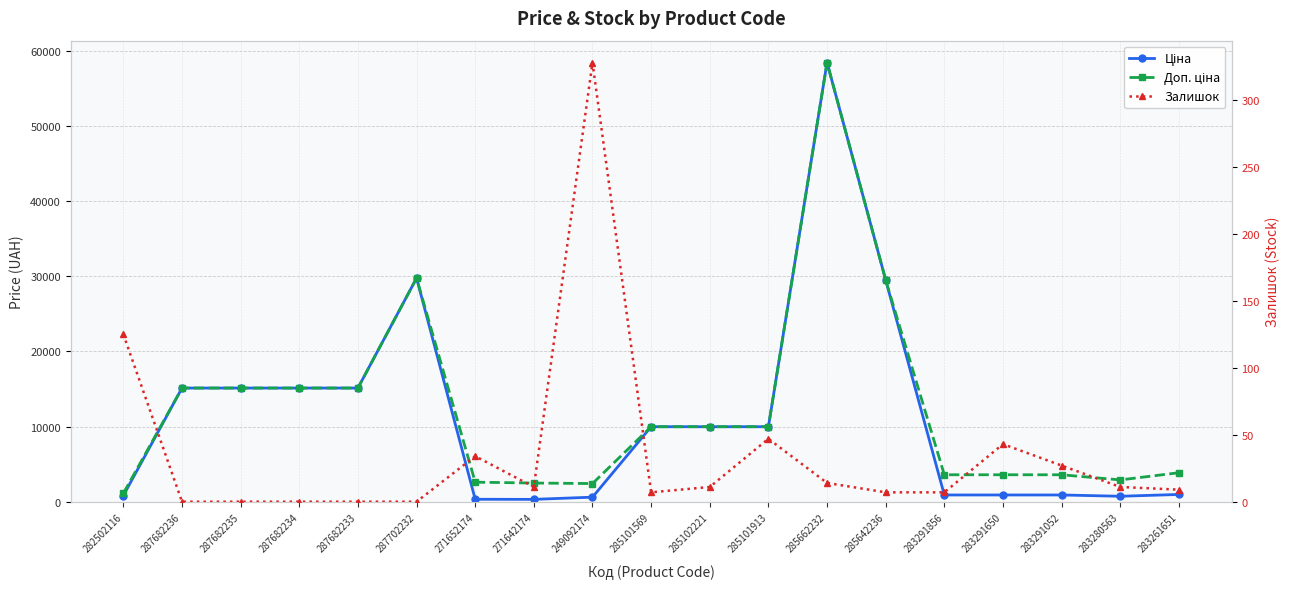

Reading left to right, list all the values displayed in this chart.

Ціна: 282502116=818.5	287682236=15120.0	287682235=15120.0	287682234=15120.0	287682233=15120.0	287702232=29747.2	271652174=324.8	271642174=310.3	249092174=603.7	285101569=9975.0	285102221=9975.0	285101913=9975.0	285662232=58426.5	285642236=29491.5	283291856=895.9	283291650=895.9	283291052=895.9	283280563=724.5	283261651=963.5
Доп. ціна: 282502116=1109.2	287682236=15120.0	287682235=15120.0	287682234=15120.0	287682233=15120.0	287702232=29747.2	271652174=2598.3	271642174=2482.4	249092174=2414.8	285101569=9975.0	285102221=9975.0	285101913=9975.0	285662232=58426.5	285642236=29491.5	283291856=3583.6	283291650=3583.6	283291052=3583.6	283280563=2897.8	283261651=3854.0
Залишок: 282502116=125.0	287682236=0.0	287682235=0.0	287682234=0.0	287682233=0.0	287702232=0.0	271652174=34.0	271642174=11.0	249092174=328.0	285101569=7.0	285102221=11.0	285101913=47.0	285662232=14.0	285642236=7.0	283291856=7.0	283291650=43.0	283291052=27.0	283280563=11.0	283261651=9.0